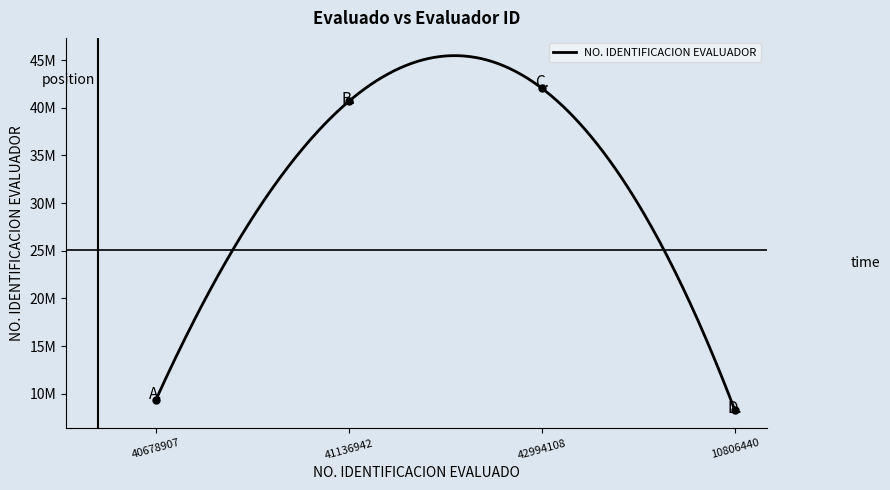

Does the chart have visible grid lines?

No